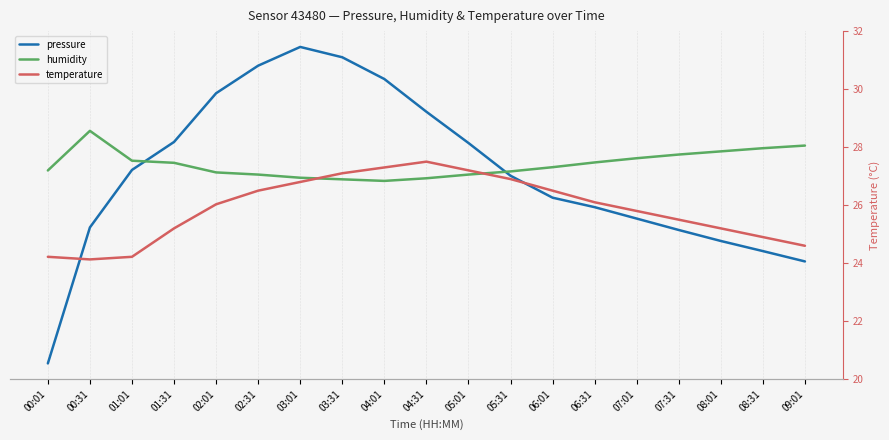

What is the label of the 9th point from the right?

05:01